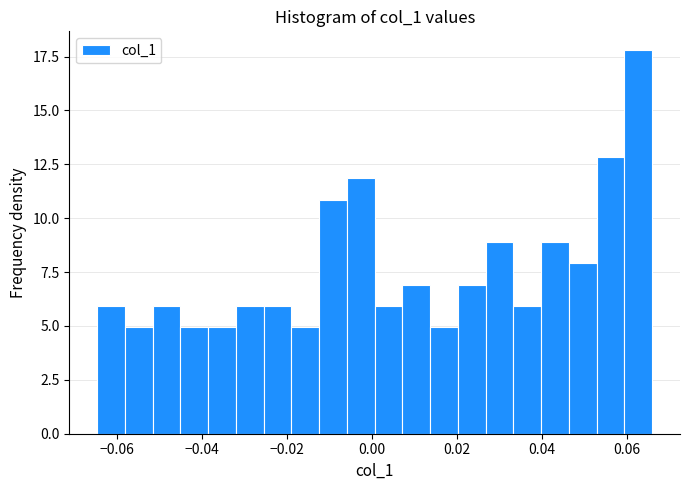

Read against the x-axis, roughly where is the centre of the tallest bar?

0.062